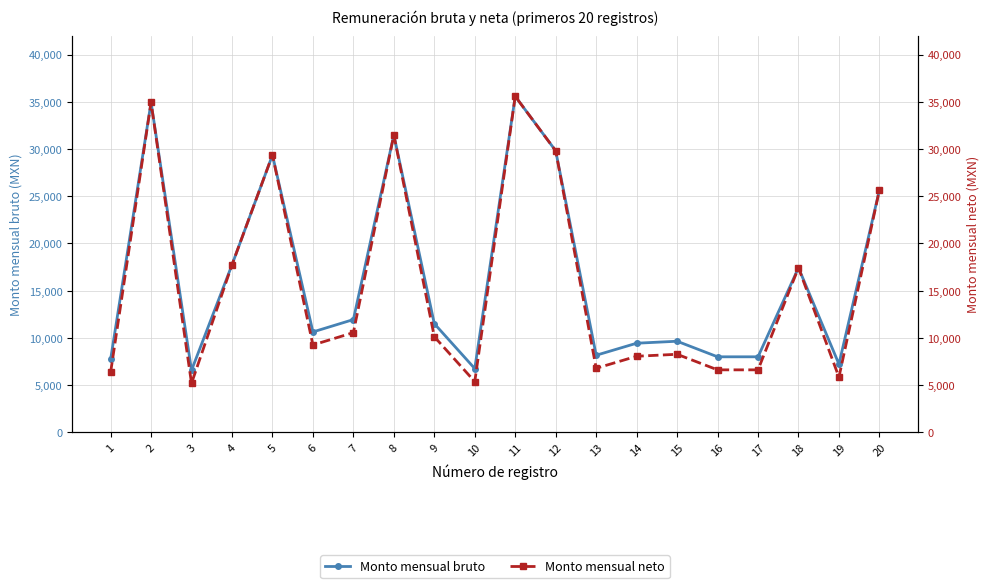

What is the value of the Monto mensual bruto point at the 14th from the left?

9442.8